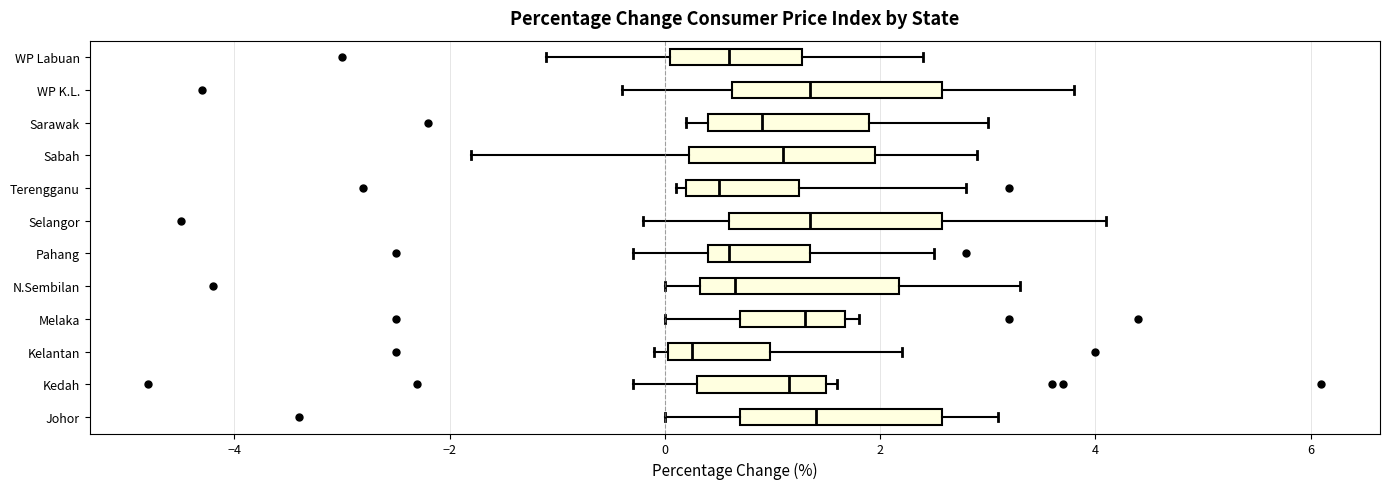

Reading bottom to top, transcribe this box plot: for each box, give where its median line is, the range the box spans, and where its two whiskers end, as read against the x-axis. The values are not printed on the chart, so give them approximately, as read against the axis.

Johor: median 1.4, box 0.8 to 2.6, whiskers 0.0 to 3.2
Kedah: median 1.2, box 0.4 to 1.6, whiskers -0.2 to 1.6 (just right of the box's right edge)
Kelantan: median 0.2, box 0.0 to 1.0, whiskers 0.0 (just left of the box's left edge) to 2.2
Melaka: median 1.4, box 0.8 to 1.6, whiskers 0.0 to 1.8
N.Sembilan: median 0.6, box 0.4 to 2.2, whiskers 0.0 to 3.4
Pahang: median 0.6, box 0.4 to 1.4, whiskers -0.2 to 2.6
Selangor: median 1.4, box 0.6 to 2.6, whiskers -0.2 to 4.2
Terengganu: median 0.6, box 0.2 to 1.2, whiskers 0.2 (just left of the box's left edge) to 2.8
Sabah: median 1.2, box 0.2 to 2.0, whiskers -1.8 to 3.0
Sarawak: median 1.0, box 0.4 to 2.0, whiskers 0.2 to 3.0
WP K.L.: median 1.4, box 0.6 to 2.6, whiskers -0.4 to 3.8
WP Labuan: median 0.6, box 0.0 to 1.2, whiskers -1.0 to 2.4